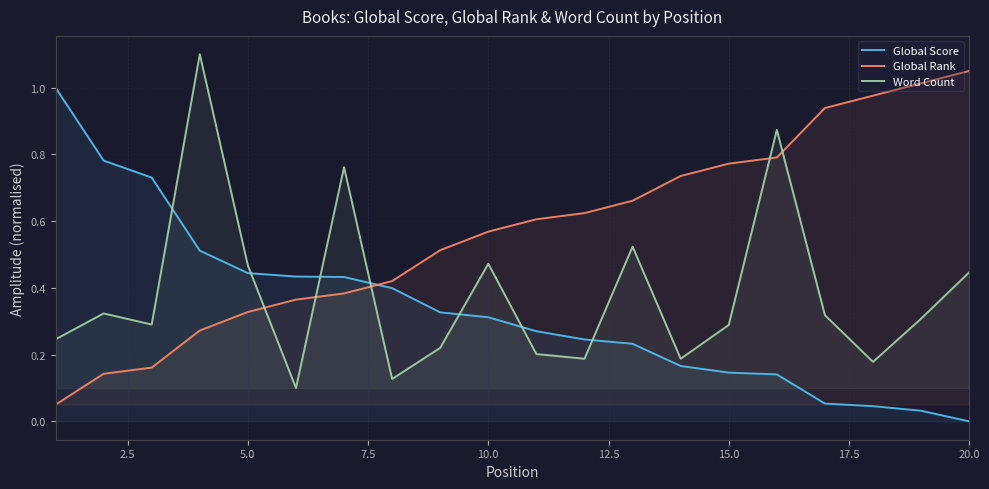

What are all the series names shown in the legend?

Global Score, Global Rank, Word Count